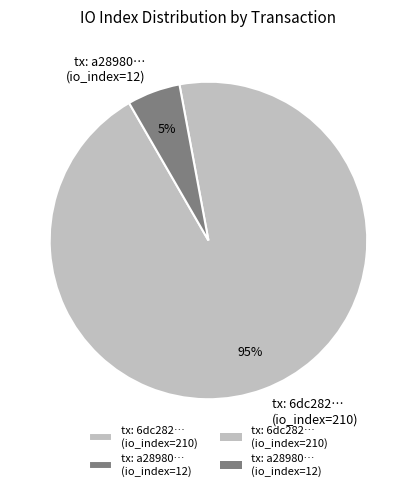

Which category has the biggest portion of the pie?

tx: 6dc282… (io_index=210)